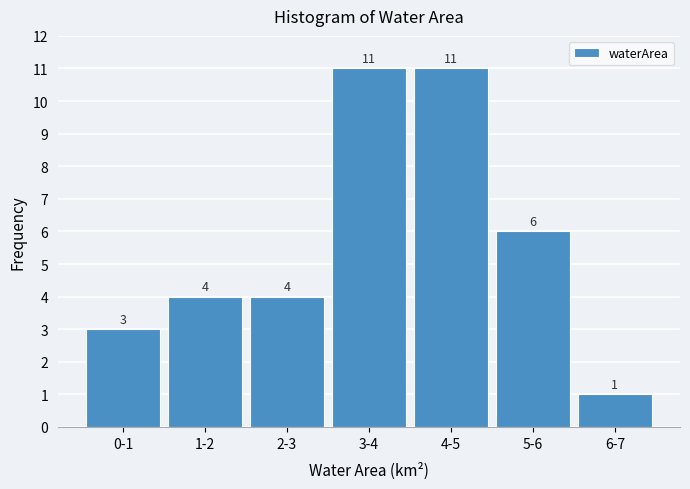

Reading left to right, list all the values displayed in this chart.

3	4	4	11	11	6	1